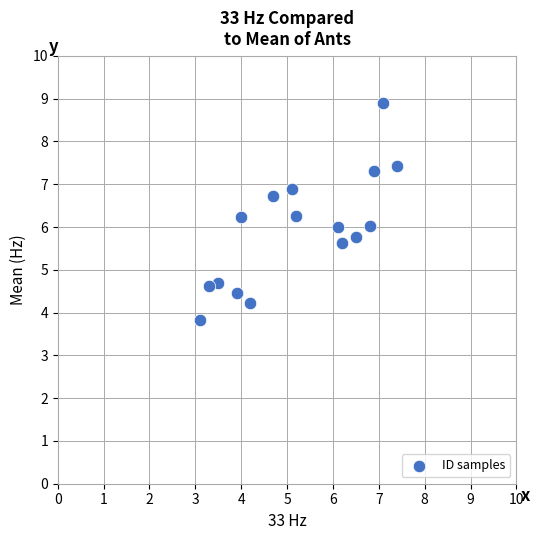

What is the range of X values (max minus min)?

4.3